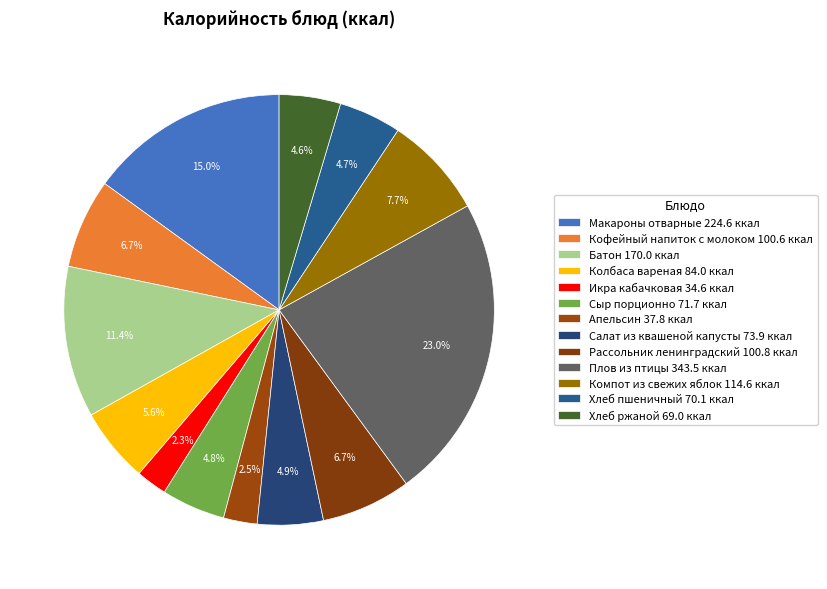

How many slices are in this pie chart?

13